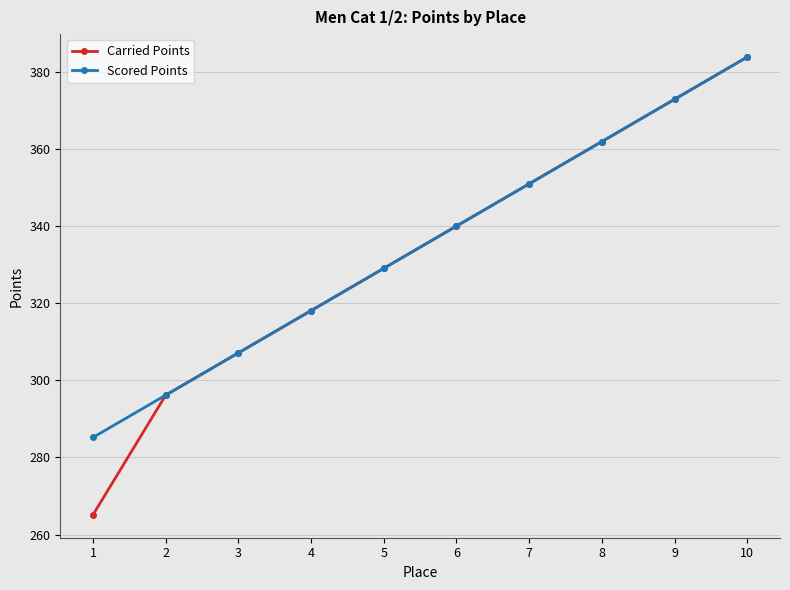

List the labels in order of Carried Points value, smallest first.

1, 2, 3, 4, 5, 6, 7, 8, 9, 10